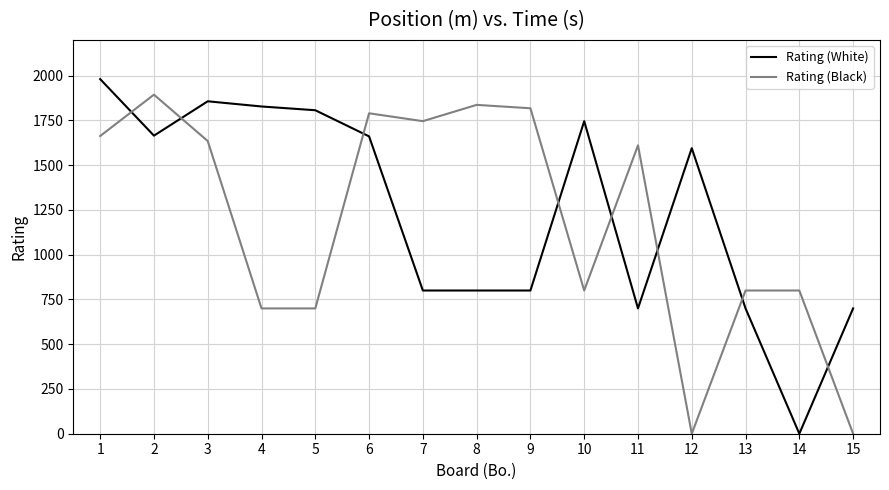

The Rating (Black) series shows 955 at 4. True or false?

False